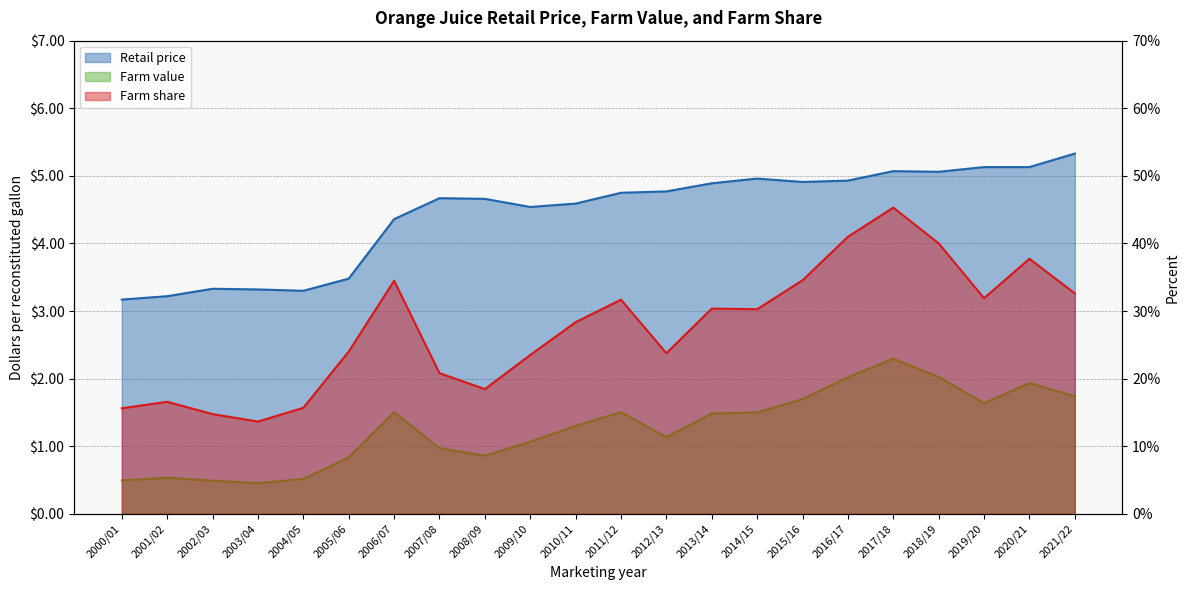

Count the number of categories in the chart.

22